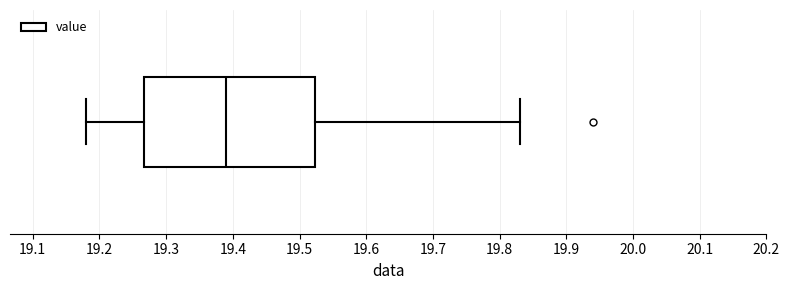

Where is the right edge of the box on the x-axis? The values are not printed on the chart, so give them approximately, as read against the axis.

19.52